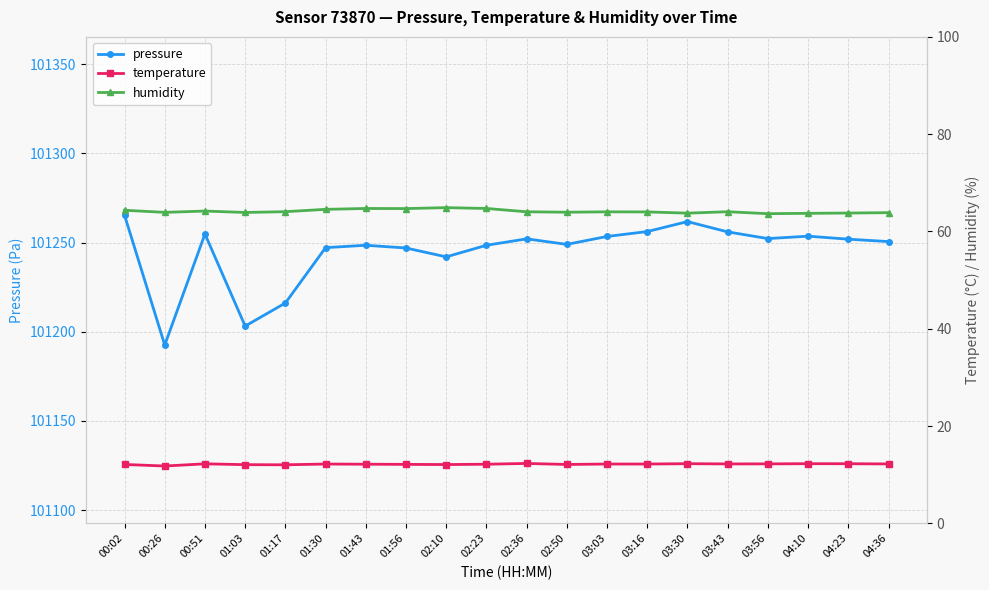

What is the difference between the highest and lowest values at 03:16?

101244.0